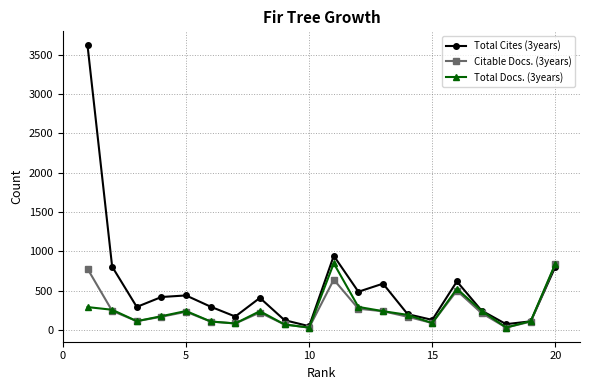

How many data points in Total Cites (3years) are less than 407?

10